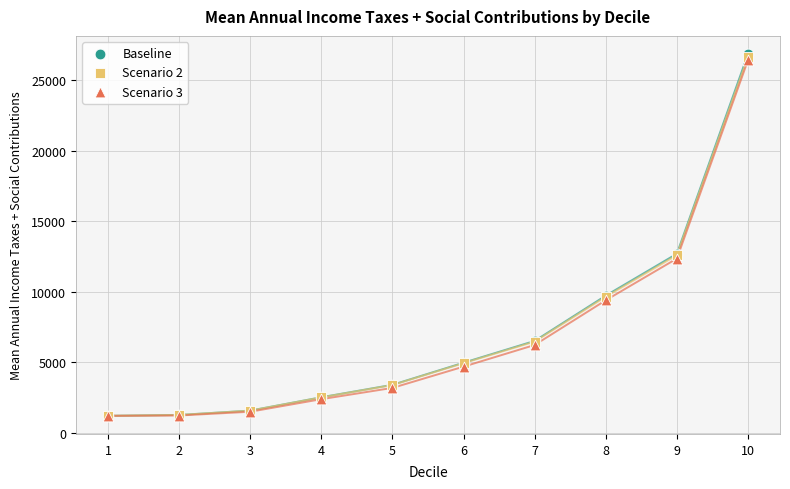

What are all the series names shown in the legend?

Baseline, Scenario 2, Scenario 3